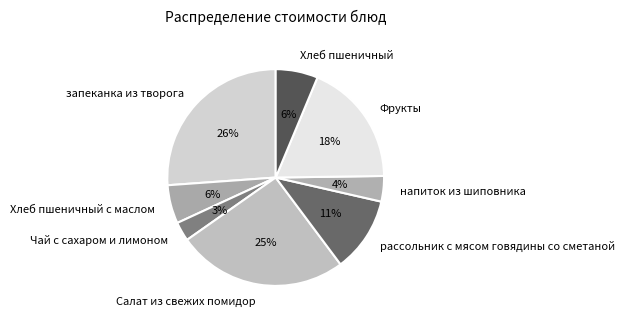

Is it true that запеканка из творога is 26% of the pie?

True